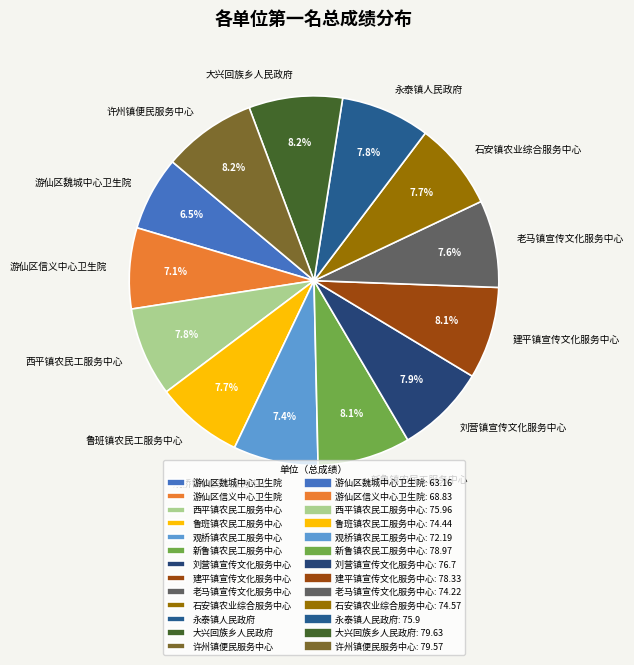

Approximately how many times larger is the value at 永泰镇人民政府 compared to 观桥镇农民工服务中心?

1.1